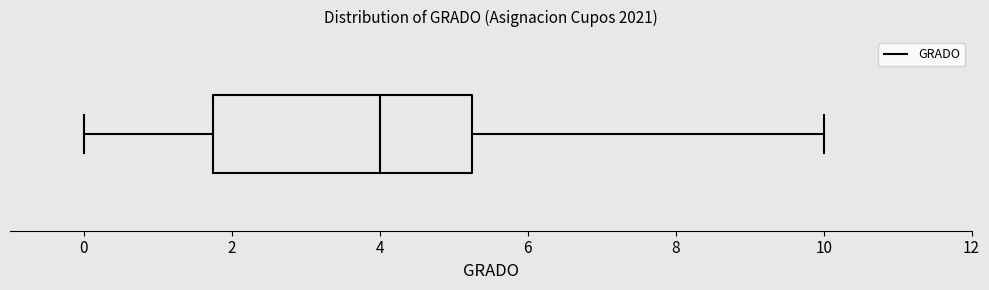

Transcribe this box plot: give where the median line is, the range the box spans, and where the two whiskers end, as read against the x-axis. The values are not printed on the chart, so give them approximately, as read against the axis.

median 4.0, box 1.8 to 5.2, whiskers 0.0 to 10.0